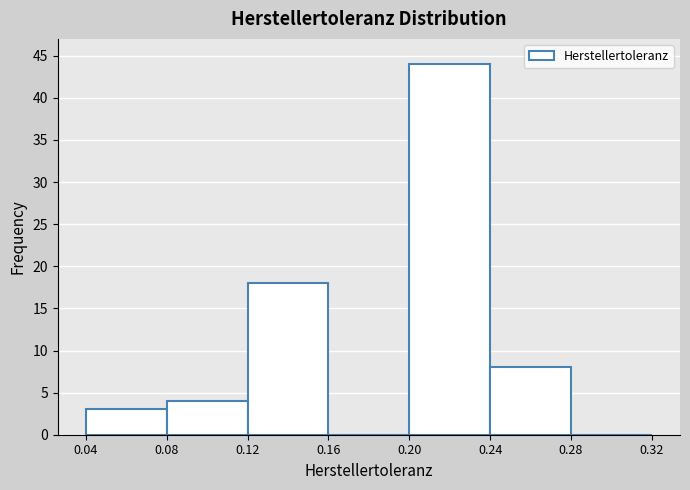

Reading left to right, transcribe this chart: for each bar, give the range it covers on the x-axis and its height. The values are not printed on the chart, so give them approximately, as read against the axis.

0.04 to 0.08: 3
0.08 to 0.12: 4
0.12 to 0.16: 18
0.16 to 0.20: 0
0.20 to 0.24: 44
0.24 to 0.28: 8
0.28 to 0.32: 0